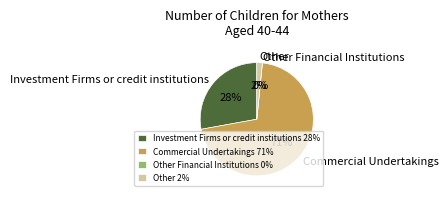

Is it true that Other is 2% of the pie?

True